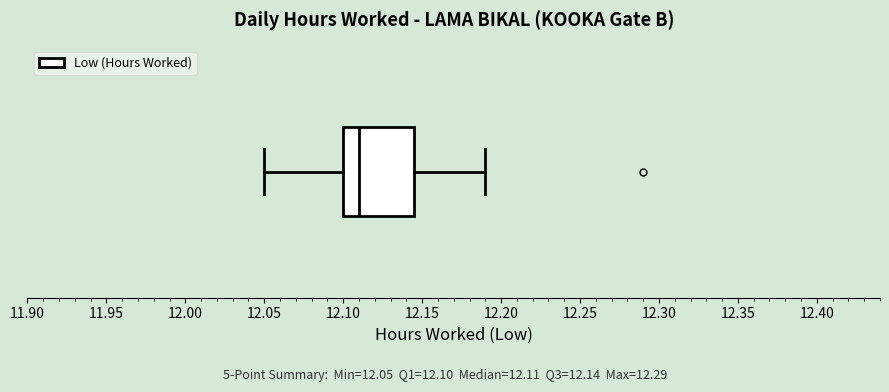

Transcribe this box plot: give where the median line is, the range the box spans, and where the two whiskers end, as read against the x-axis. The values are not printed on the chart, so give them approximately, as read against the axis.

median 12.110, box 12.100 to 12.145, whiskers 12.050 to 12.190